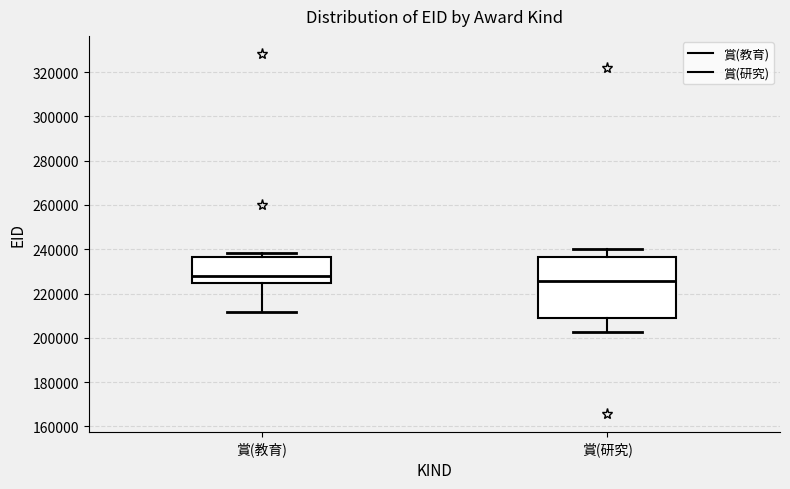

Where does the upper whisker of the box for 賞(研究) end on the y-axis? The values are not printed on the chart, so give them approximately, as read against the axis.

240000